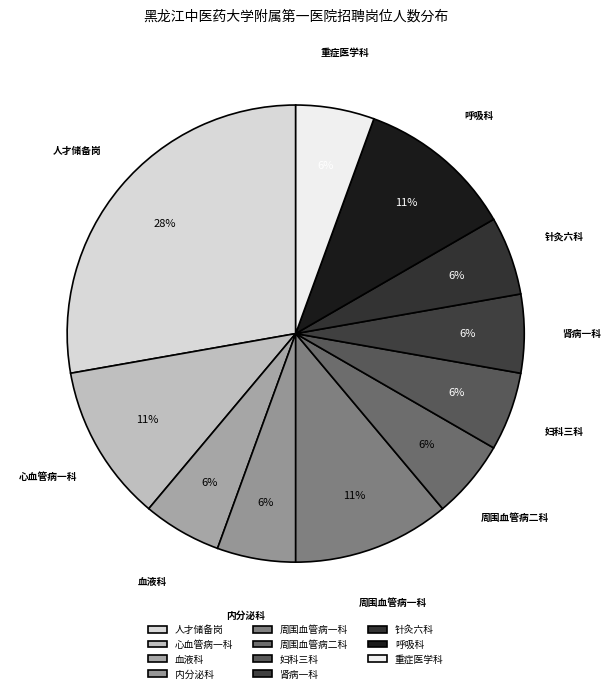

What is the largest slice in the pie chart?

人才储备岗